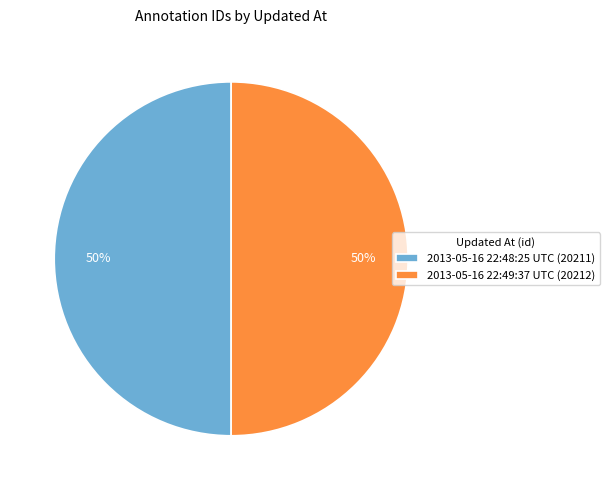

What is the ratio of the value at 2013-05-16 22:48:25 UTC (20211) to the value at 2013-05-16 22:49:37 UTC (20212)?

1.0